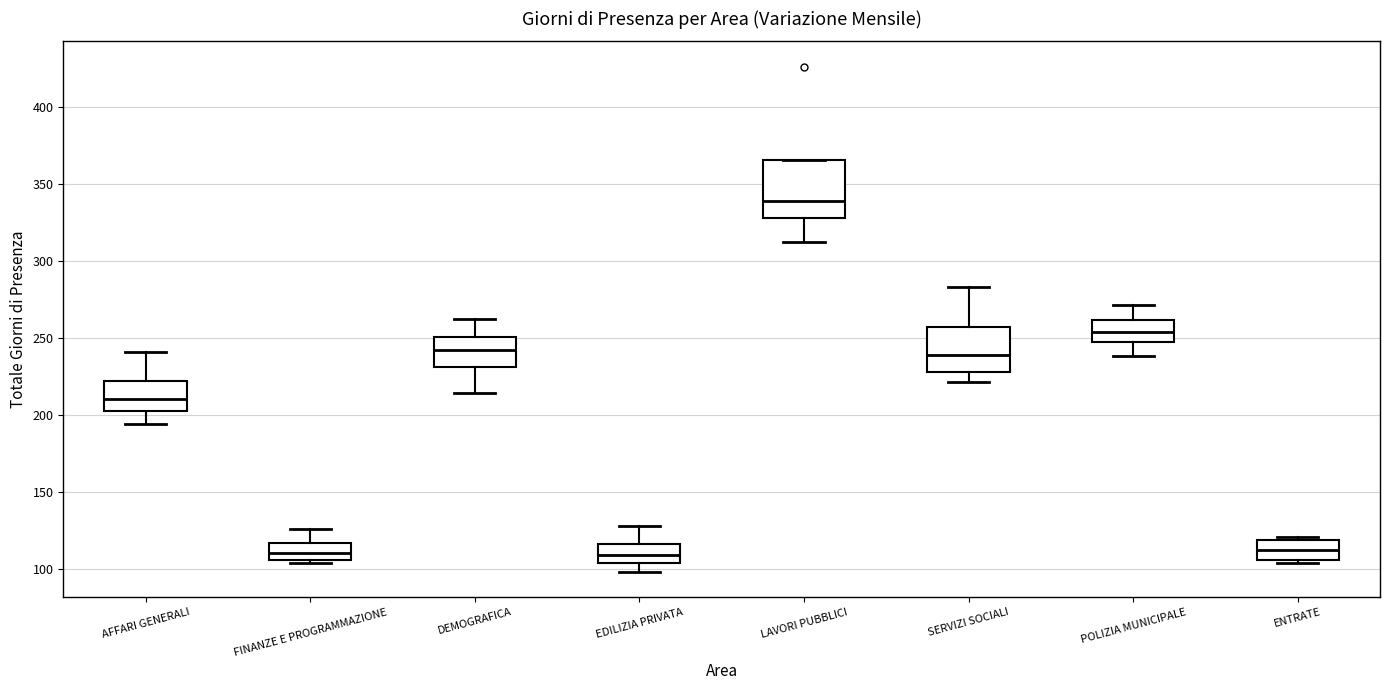

Reading left to right, transcribe this box plot: for each box, give where its median line is, the range the box spans, and where its two whiskers end, as read against the y-axis. The values are not printed on the chart, so give them approximately, as read against the axis.

AFFARI GENERALI: median 210, box 200 to 220, whiskers 195 to 240
FINANZE E PROGRAMMAZIONE: median 110, box 105 to 115, whiskers 105 to 125
DEMOGRAFICA: median 240, box 230 to 250, whiskers 215 to 260
EDILIZIA PRIVATA: median 110, box 105 to 115, whiskers 100 to 130
LAVORI PUBBLICI: median 340, box 330 to 365, whiskers 310 to 365
SERVIZI SOCIALI: median 240, box 230 to 255, whiskers 220 to 285
POLIZIA MUNICIPALE: median 255, box 245 to 260, whiskers 240 to 270
ENTRATE: median 110, box 105 to 120, whiskers 105 to 120 (just above the box's upper edge)